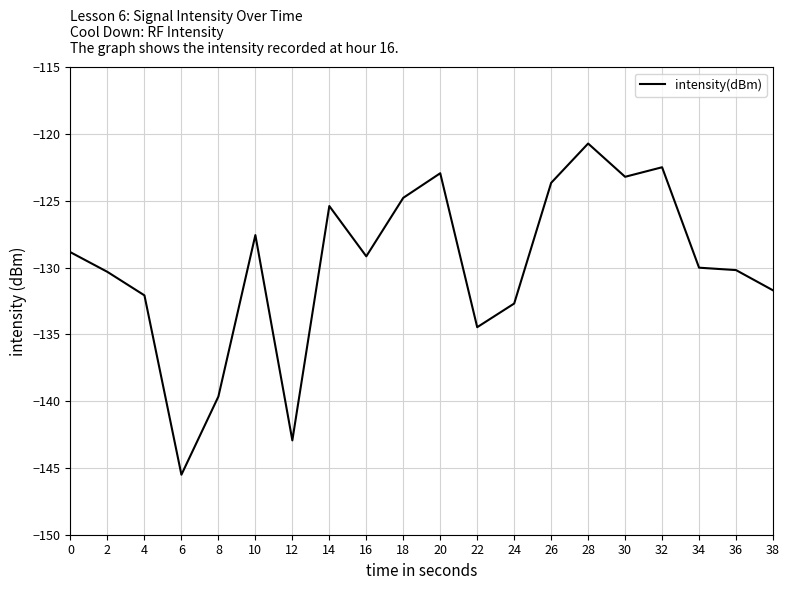

Read the value at 4.

-132.1